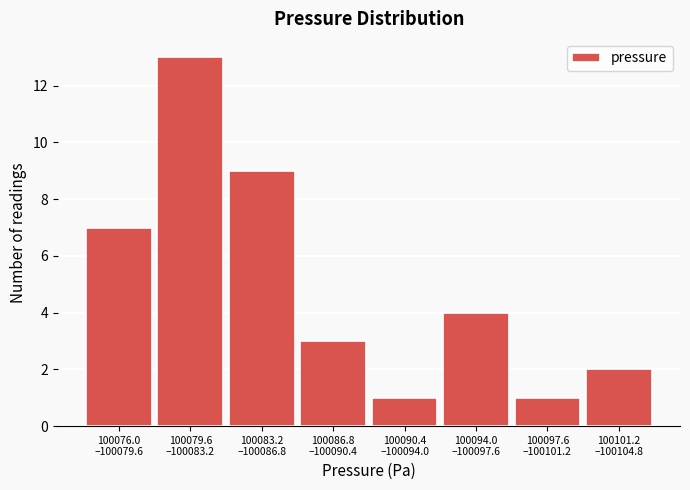

Reading left to right, extract all data points from this chart.

7	13	9	3	1	4	1	2